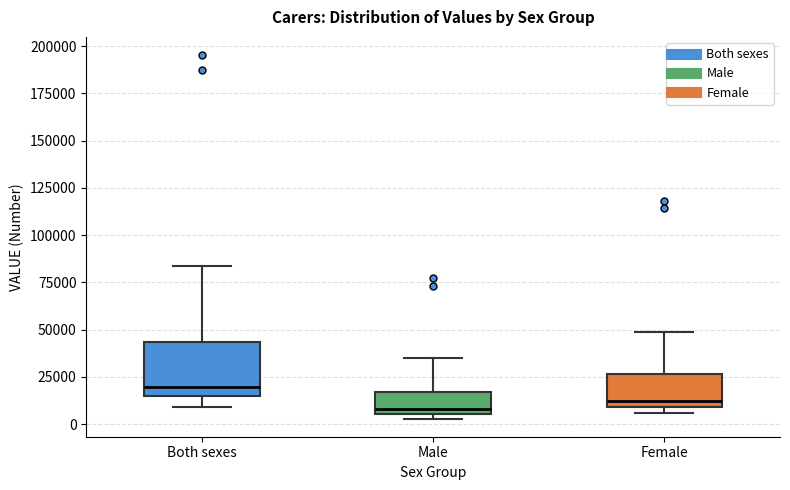

Which box is the tallest, from its lower edge to its upper edge?

Both sexes